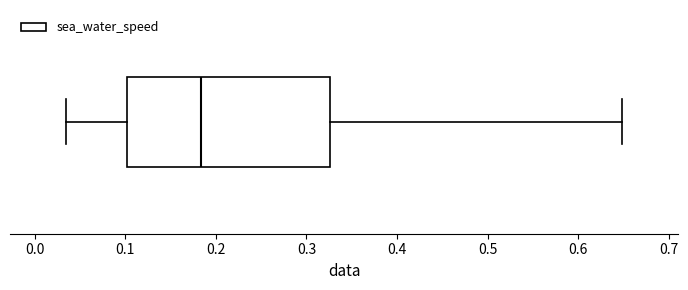

Transcribe this box plot: give where the median line is, the range the box spans, and where the two whiskers end, as read against the x-axis. The values are not printed on the chart, so give them approximately, as read against the axis.

median 0.18, box 0.10 to 0.33, whiskers 0.03 to 0.65